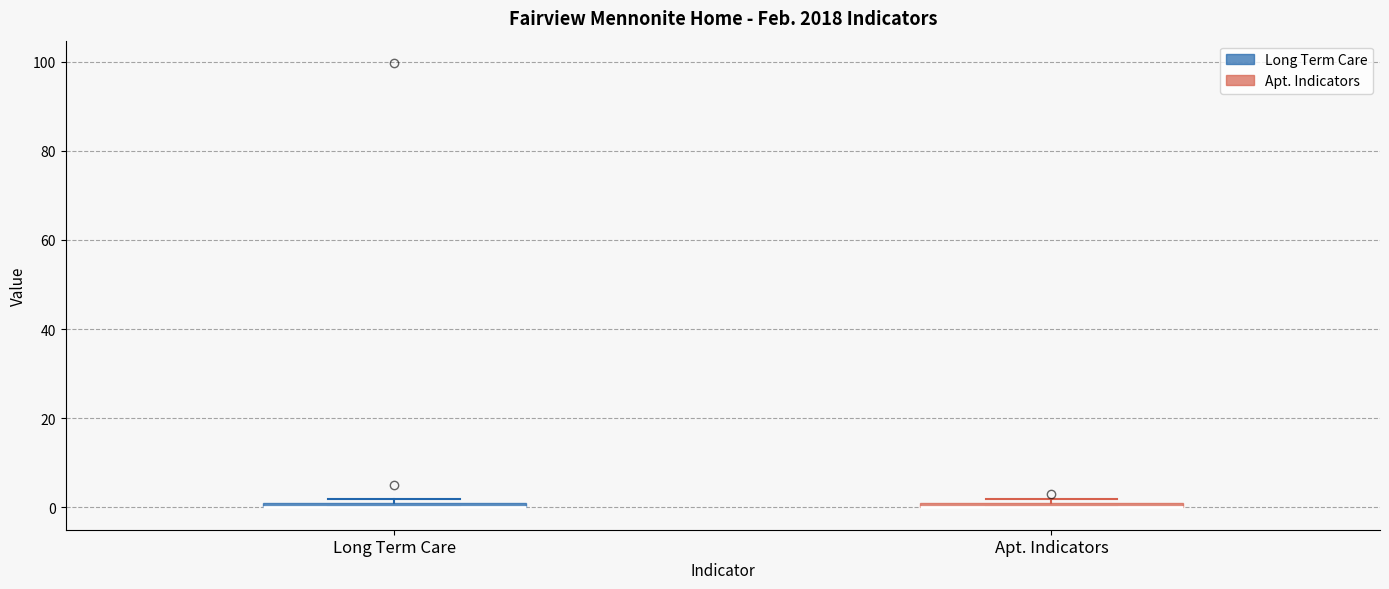

Where is the upper edge of the box for Long Term Care on the y-axis? The values are not printed on the chart, so give them approximately, as read against the axis.

2